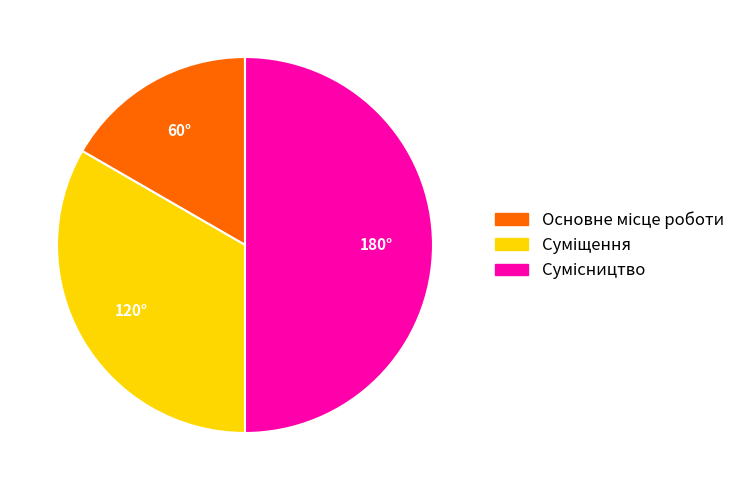

Does Суміщення represent more than half of the total?

No